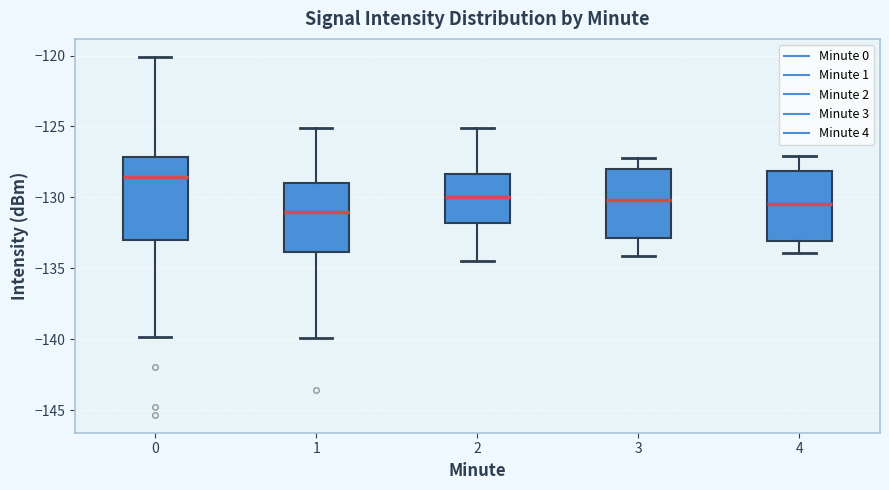

Reading left to right, transcribe this box plot: for each box, give where its median line is, the range the box spans, and where its two whiskers end, as read against the y-axis. The values are not printed on the chart, so give them approximately, as read against the axis.

0: median -128.5, box -133.0 to -127.0, whiskers -140.0 to -120.0
1: median -131.0, box -134.0 to -129.0, whiskers -140.0 to -125.0
2: median -130.0, box -132.0 to -128.5, whiskers -134.5 to -125.0
3: median -130.0, box -133.0 to -128.0, whiskers -134.0 to -127.0
4: median -130.5, box -133.0 to -128.0, whiskers -134.0 to -127.0